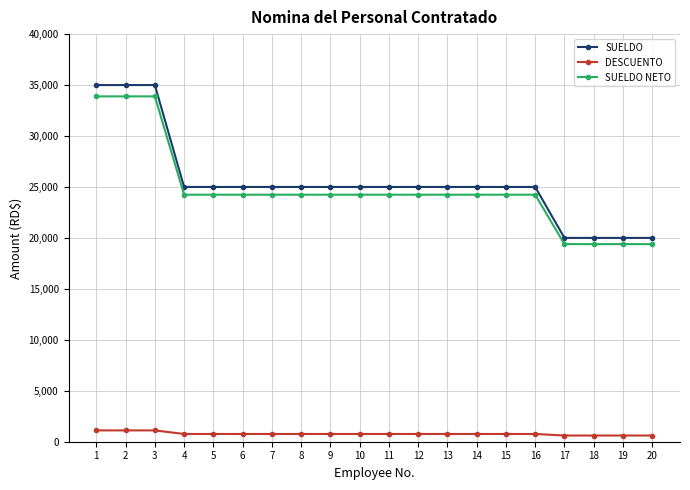

What is the average value of the DESCUENTO series?

782.3